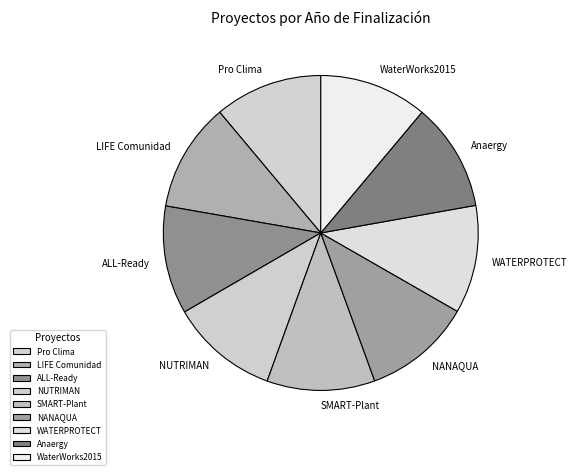

Is there a majority slice in this chart?

No